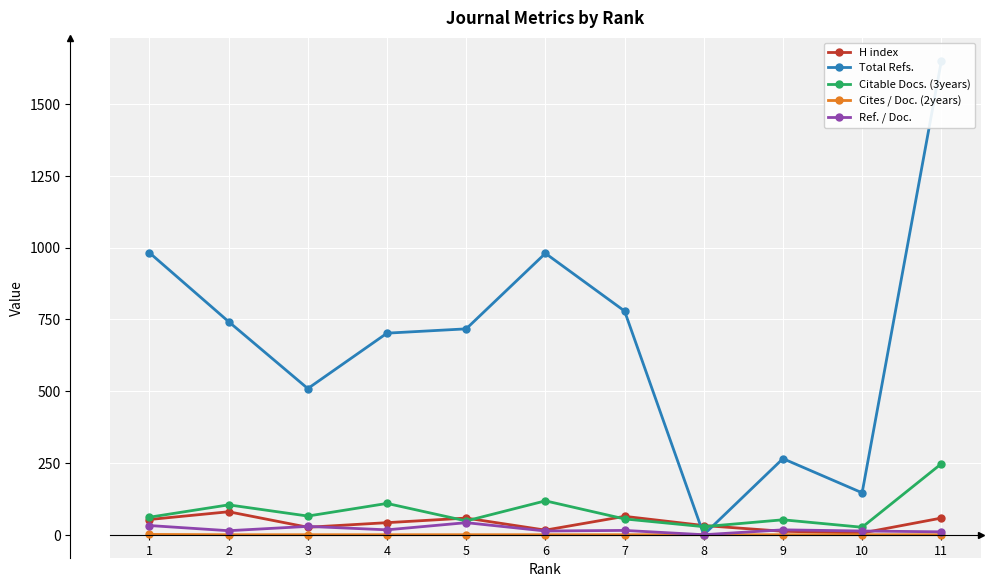

Does the chart display data point markers on the line(s)?

Yes